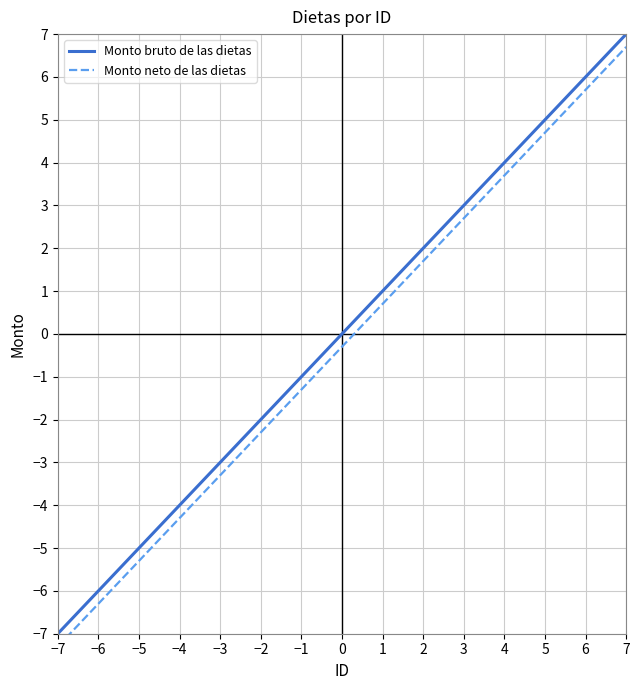

Which category has the highest value in the Monto bruto de las dietas series?

7